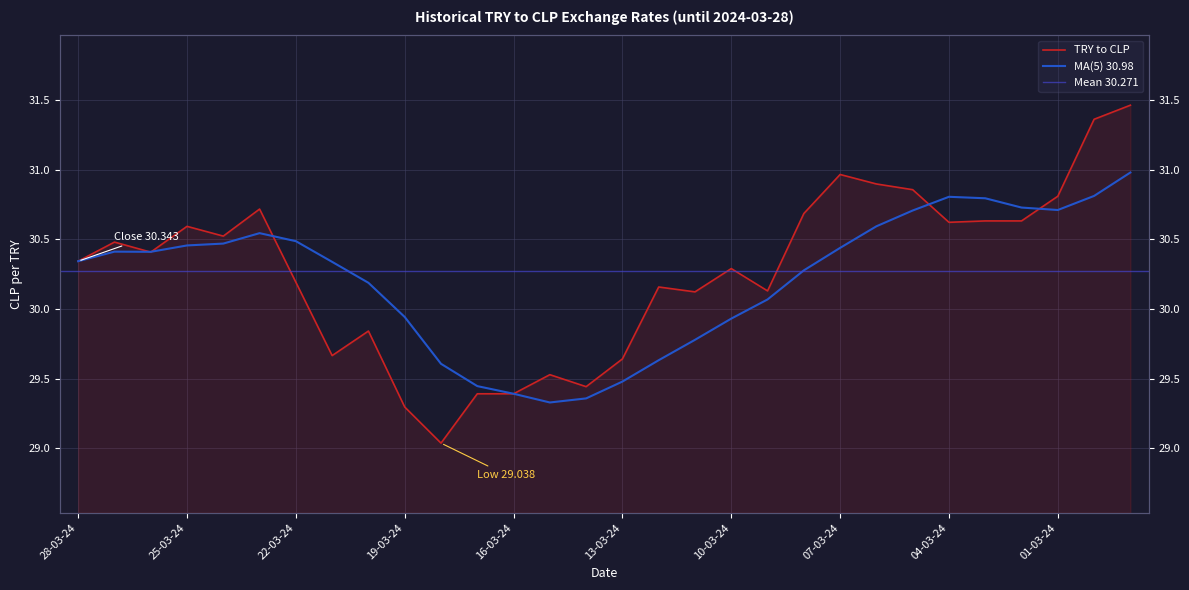

List the labels in order of value, smallest first.

18-03-24, 19-03-24, 17-03-24, 16-03-24, 14-03-24, 15-03-24, 13-03-24, 21-03-24, 20-03-24, 11-03-24, 09-03-24, 12-03-24, 22-03-24, 10-03-24, 28-03-24, 26-03-24, 27-03-24, 24-03-24, 25-03-24, 04-03-24, 03-03-24, 02-03-24, 08-03-24, 23-03-24, 01-03-24, 05-03-24, 06-03-24, 07-03-24, 29-02-24, 28-02-24